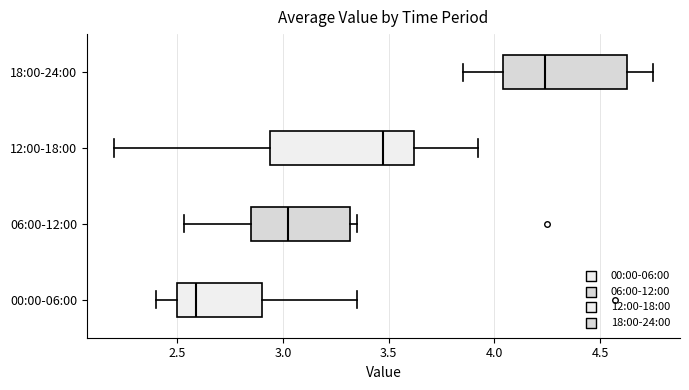

Reading bottom to top, read every box against the x-axis: the position of its median line, the range the box covers, and the ends of its whiskers. The values are not printed on the chart, so give them approximately, as read against the axis.

00:00-06:00: median 2.60, box 2.50 to 2.90, whiskers 2.40 to 3.35
06:00-12:00: median 3.05, box 2.85 to 3.30, whiskers 2.55 to 3.35
12:00-18:00: median 3.50, box 2.95 to 3.60, whiskers 2.20 to 3.90
18:00-24:00: median 4.25, box 4.05 to 4.65, whiskers 3.85 to 4.75